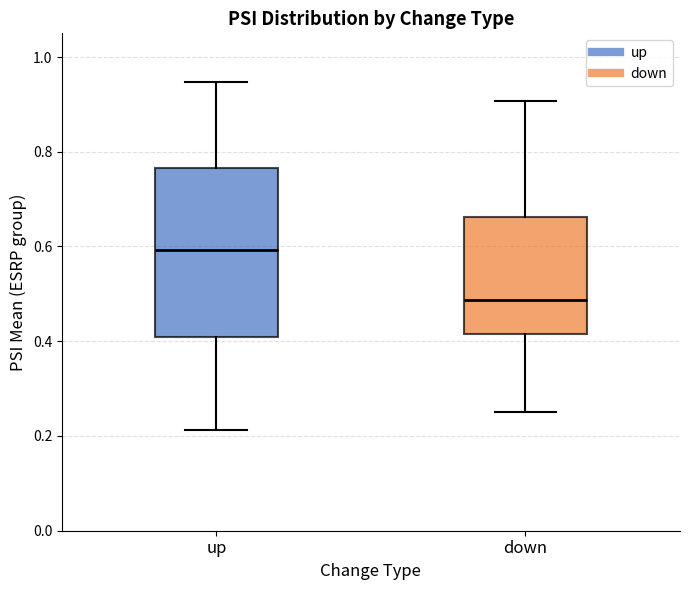

Where does the lower whisker of the box for up end on the y-axis? The values are not printed on the chart, so give them approximately, as read against the axis.

0.22